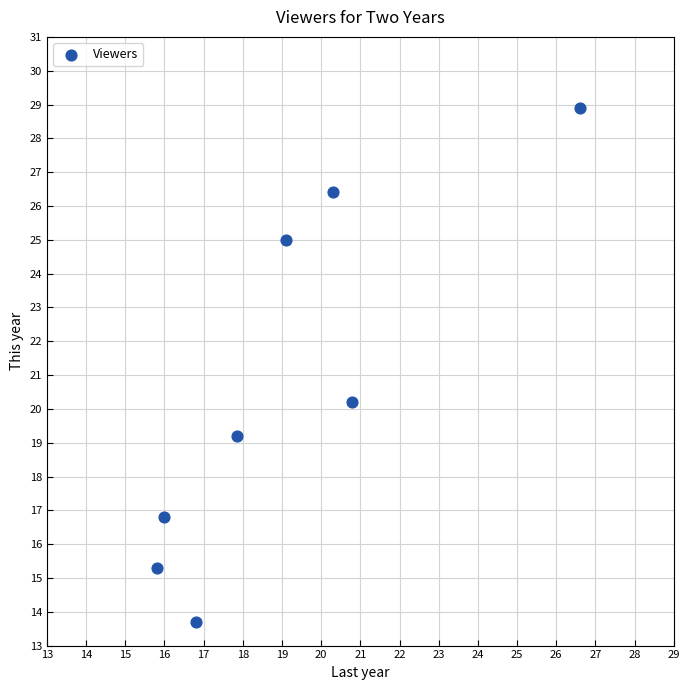

What Y value in the scatter plot is closest to 21?

20.2